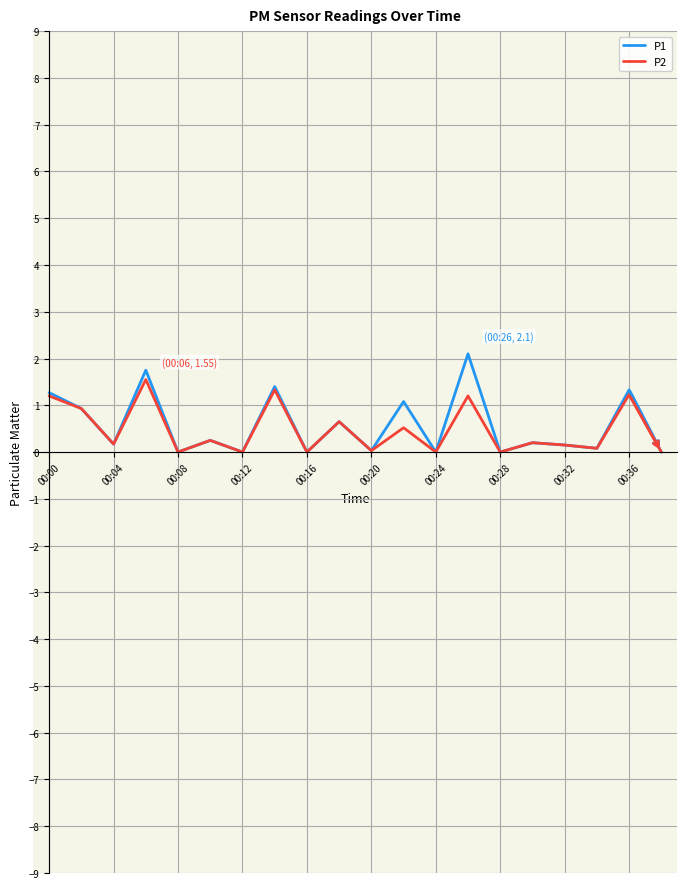

What is the highest value of the P1 series?

2.1